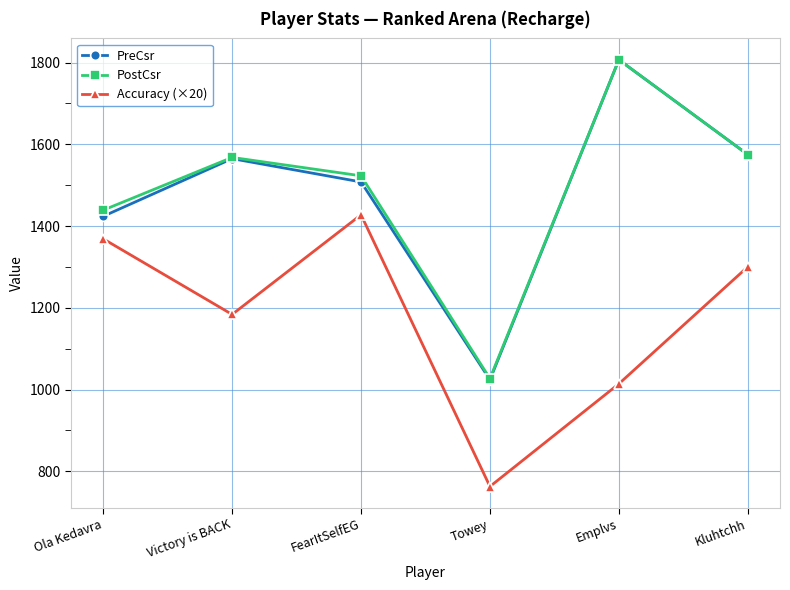

How many categories are shown in the chart?

6